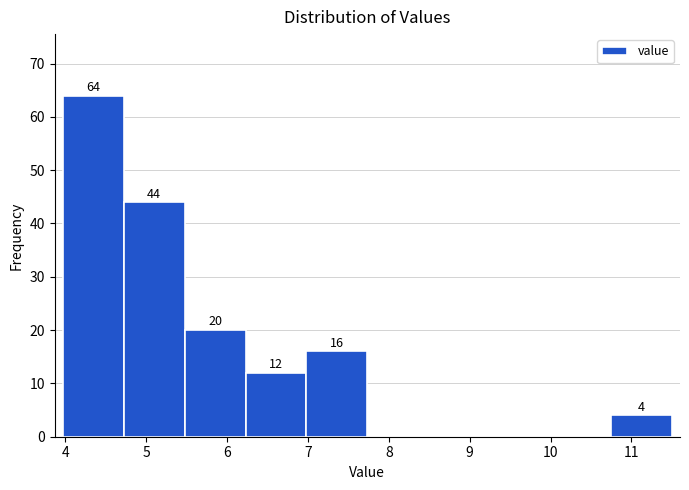

Over which range of the x-axis is the bar tallest?

4.0 to 4.7